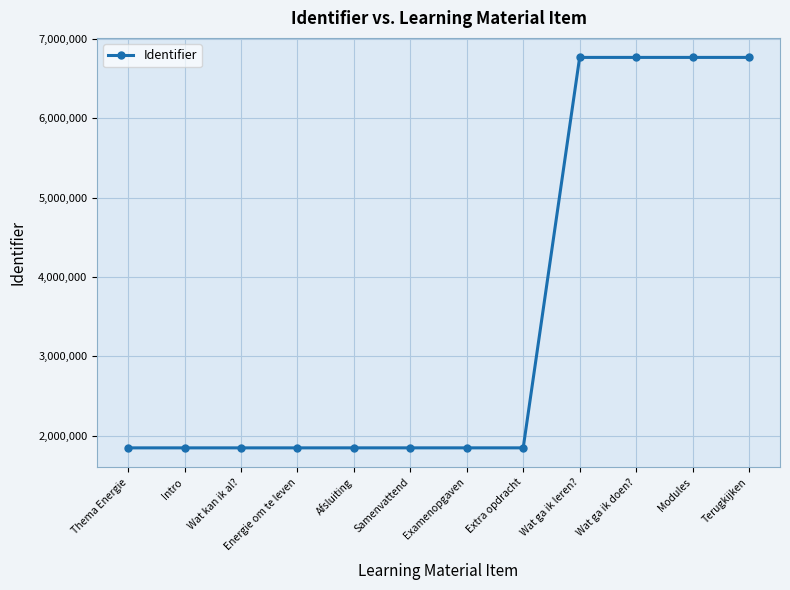

The value at Terugkijken is 6765227. True or false?

True